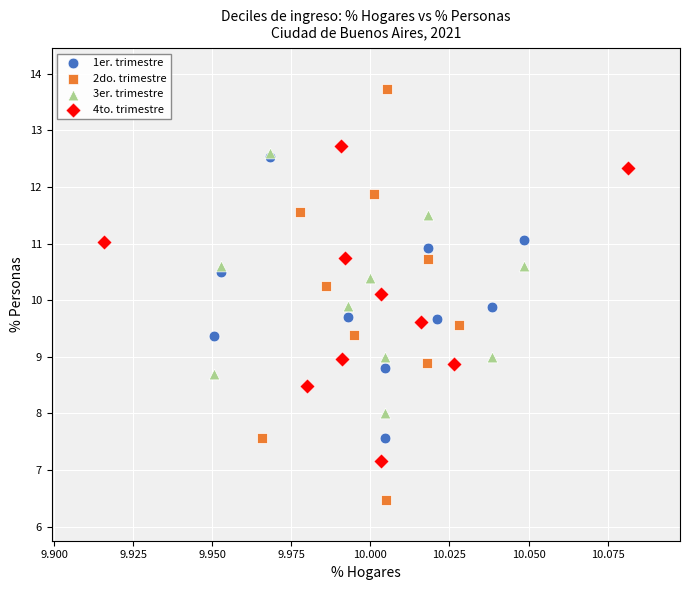

Which series has the widest spread of Y values?

2do. trimestre